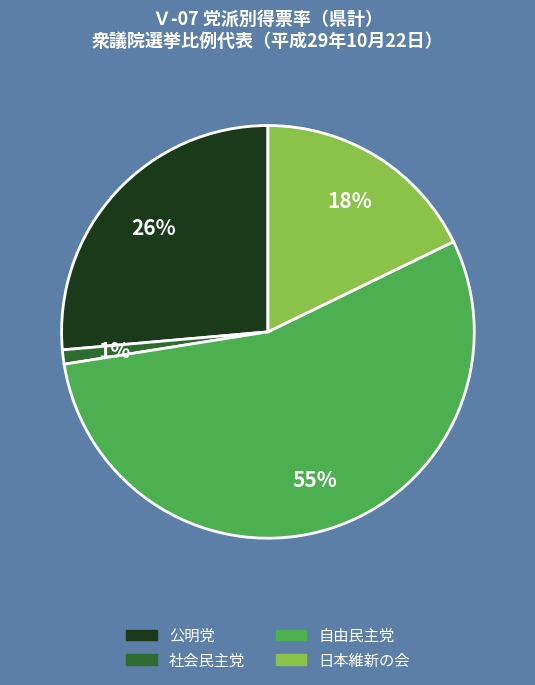

Count the number of slices in the pie.

4